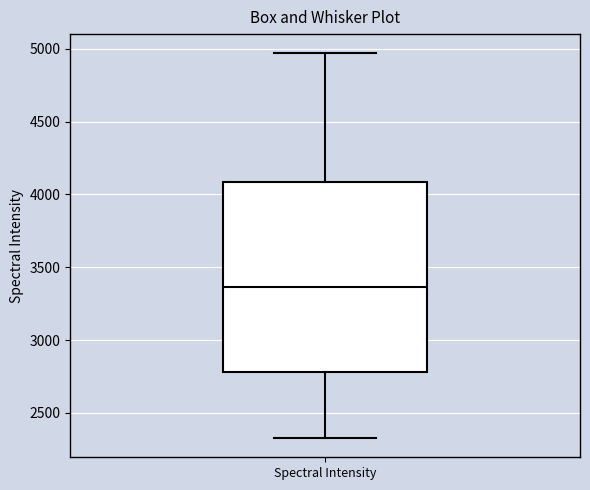

Where is the lower edge of the box for Spectral Intensity on the y-axis? The values are not printed on the chart, so give them approximately, as read against the axis.

2800